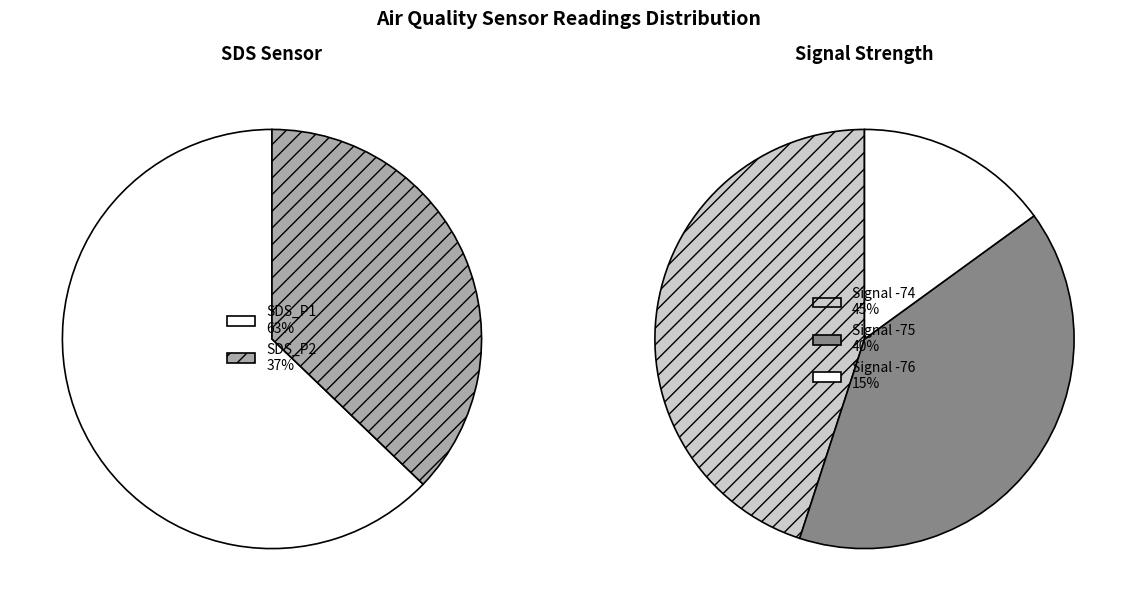

Is it true that 16 is 5% of the pie?

True